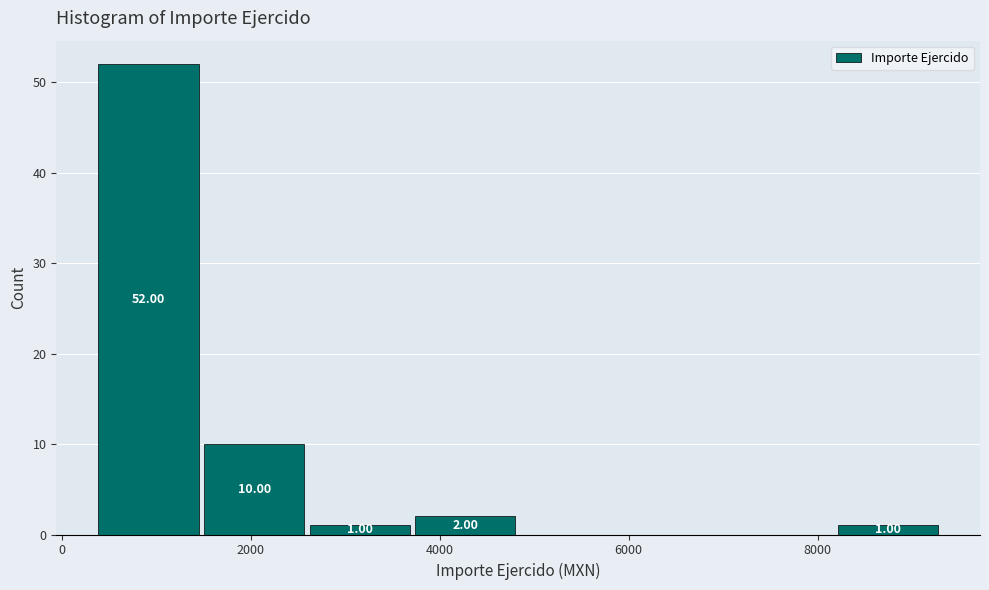

Over which range of the x-axis is the bar tallest?

400 to 1400